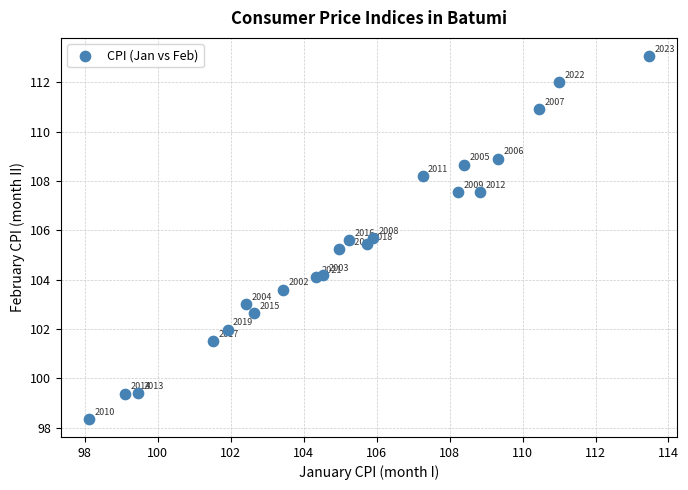

What Y value in the scatter plot is closest to 105?

105.2